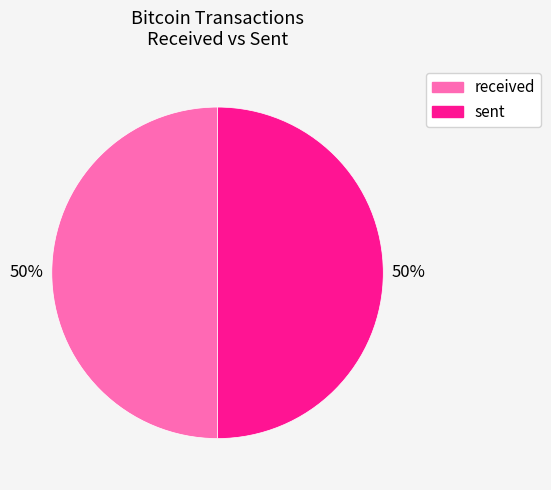

What percentage is the received slice, to the nearest percent?

50%